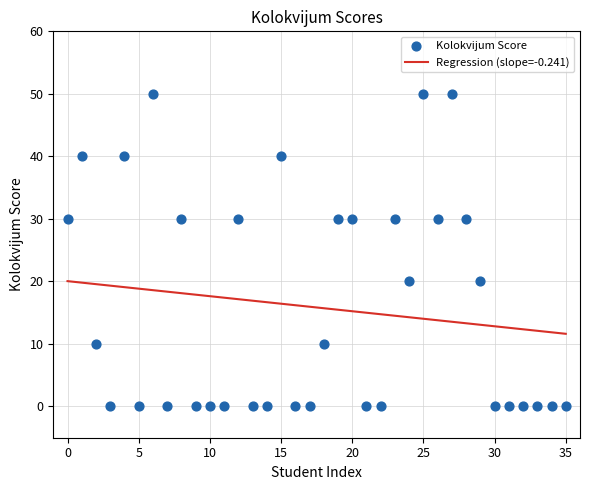

What is the range of Y values (max minus min)?

50